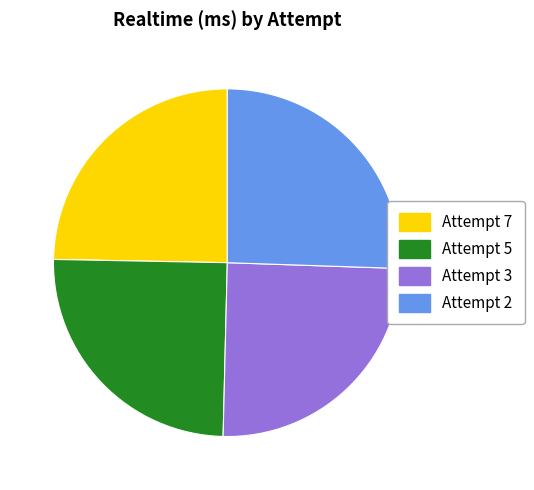

Count the number of slices in the pie.

4